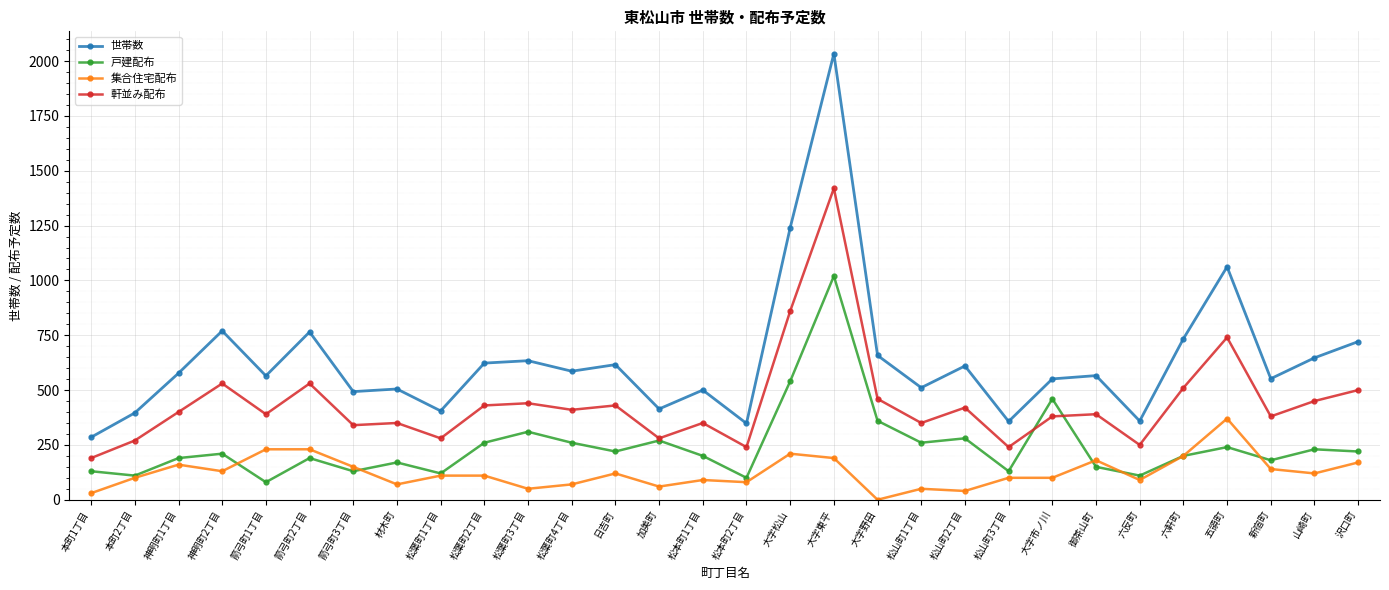

What is the difference between the maximum and minimum values in the 戸建配布 series?

940